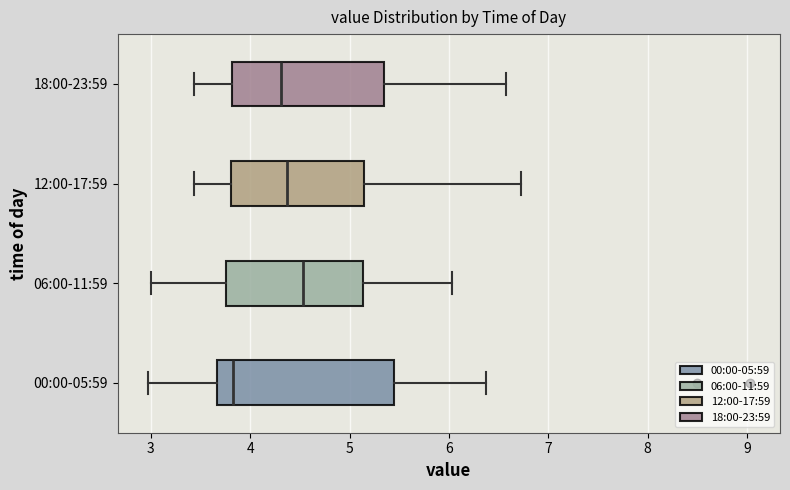

Where does the median line of the box for 06:00-11:59 sit on the x-axis? The values are not printed on the chart, so give them approximately, as read against the axis.

4.5